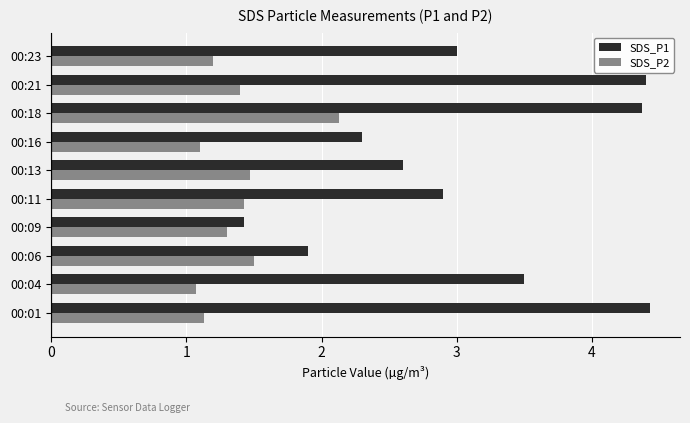

What is the minimum value shown in the chart?

1.1